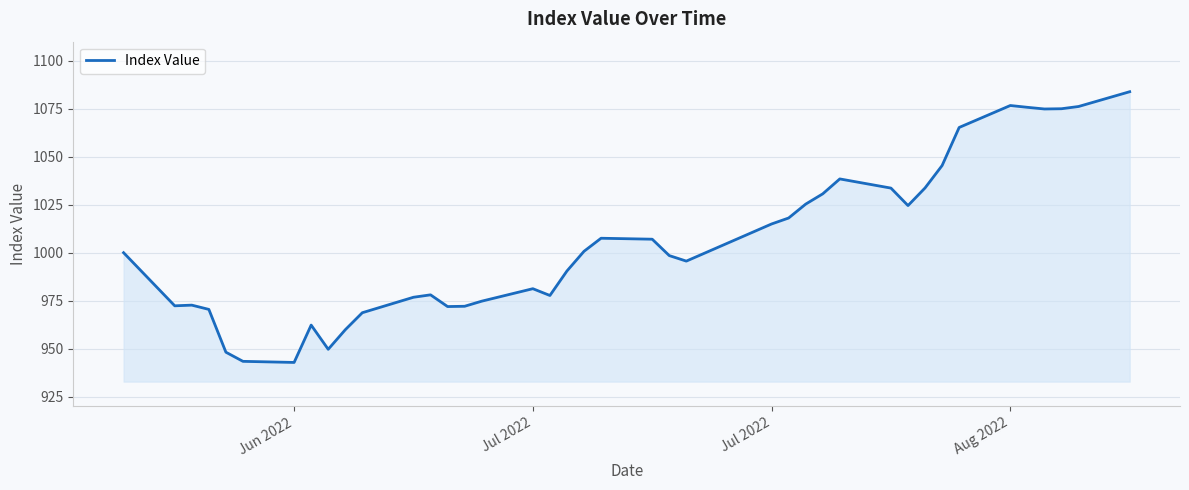

What is the difference between the maximum and minimum values?

141.1